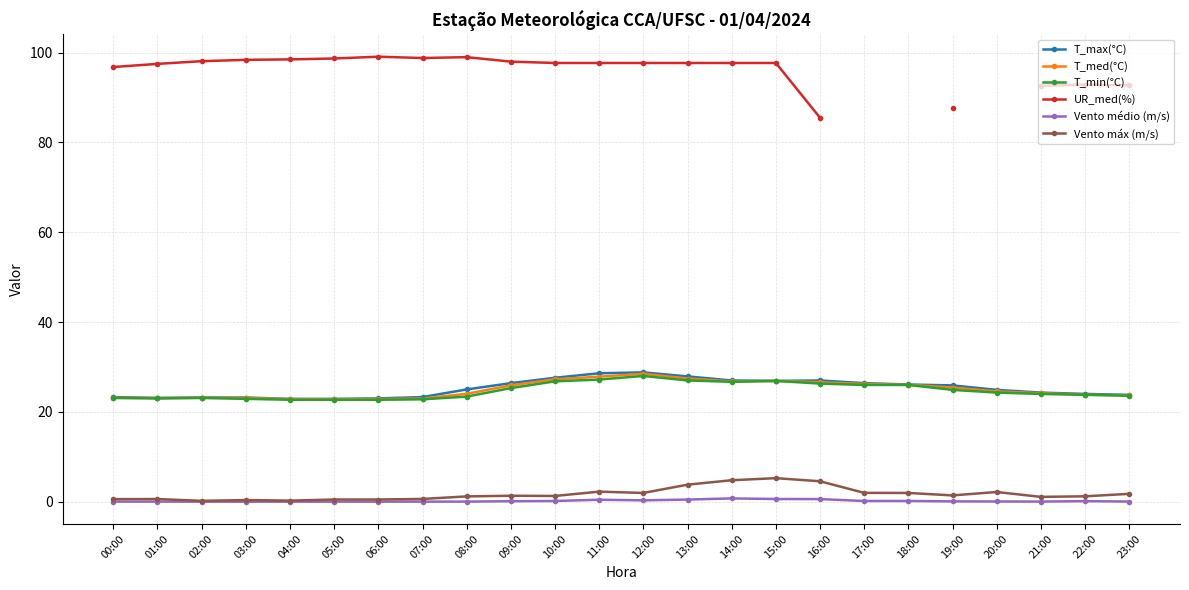

True or false: Vento máx (m/s) and Vento médio (m/s) cross at least once.

False